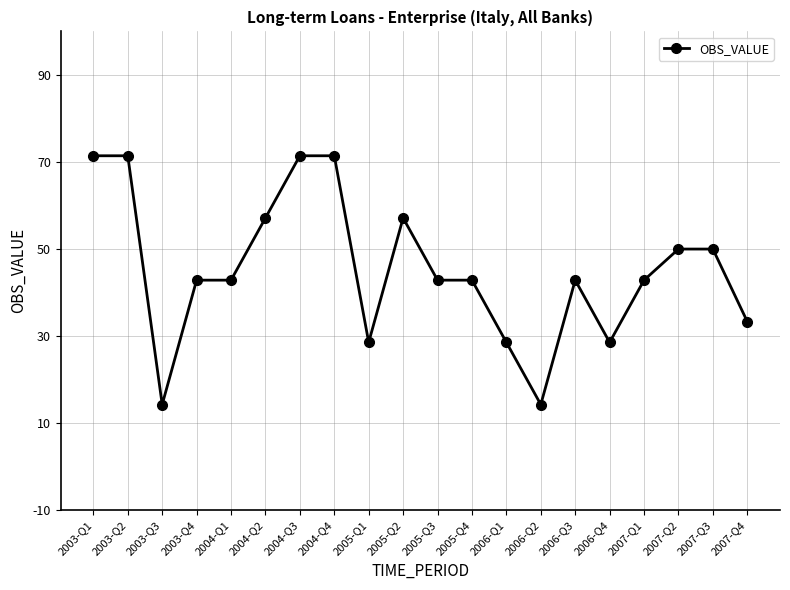

Reading left to right, transcribe all the data shown in this chart.

71.4	71.4	14.3	42.9	42.9	57.1	71.4	71.4	28.6	57.1	42.9	42.9	28.6	14.3	42.9	28.6	42.9	50.0	50.0	33.3